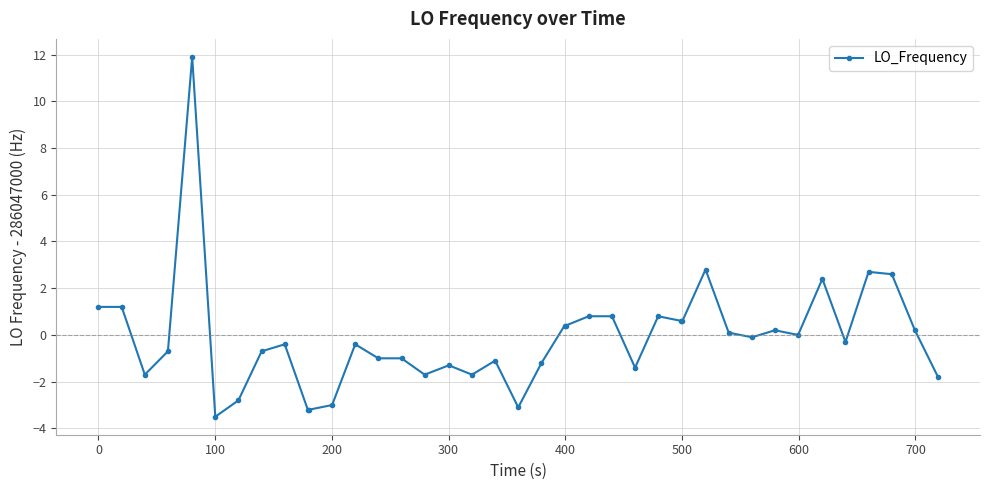

What is the maximum value shown in the chart?

11.9